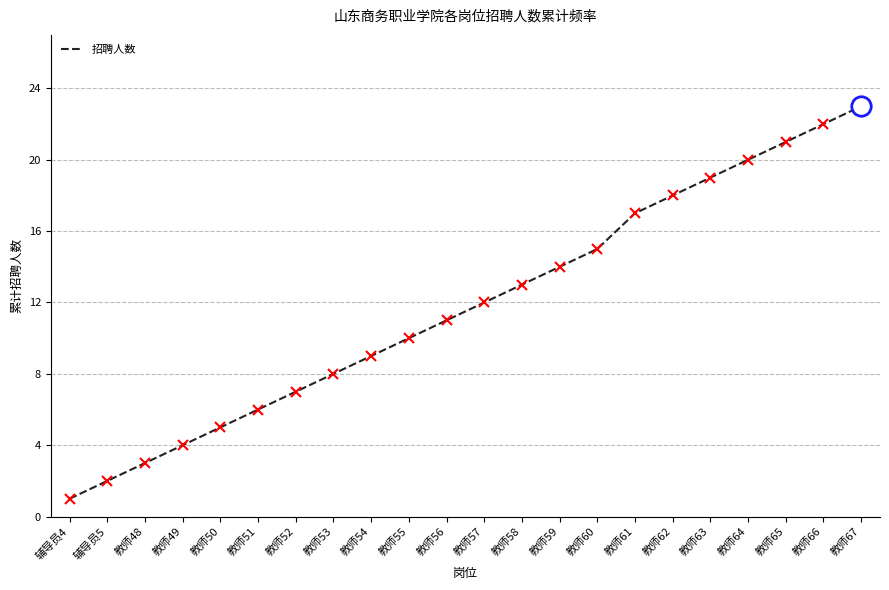

What is the change in value from 教师48 to 教师54?

+6